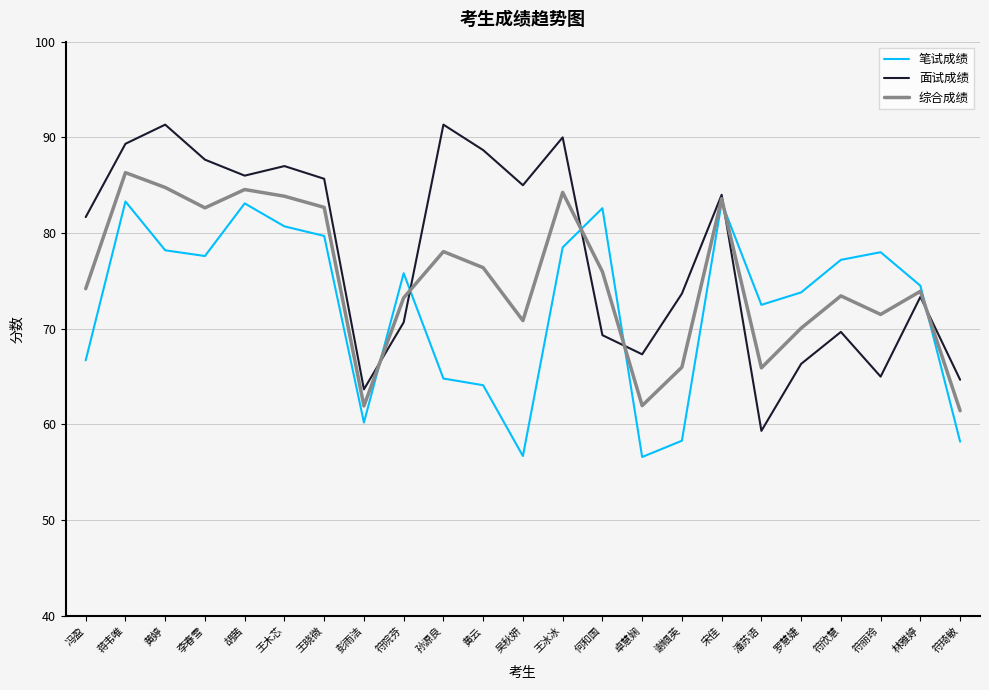

The 面试成绩 series shows 16.7 at 符丽玲. True or false?

False